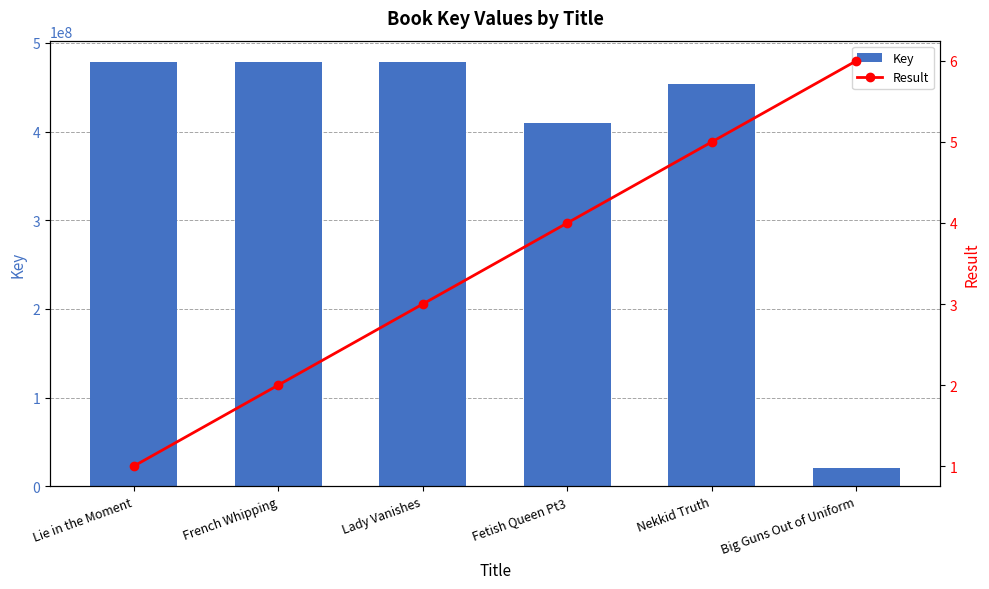

Which has a higher value, Nekkid Truth or Lady Vanishes?

Lady Vanishes